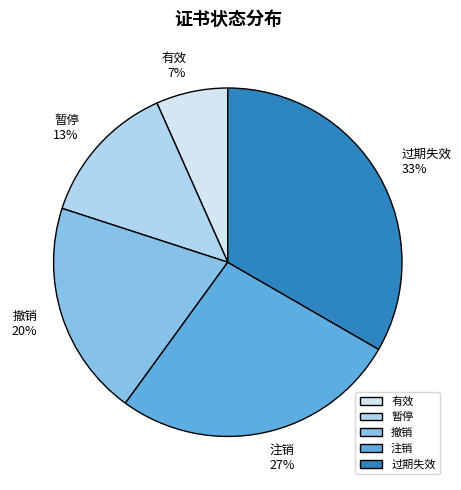

The 有效 slice represents 7% of the pie. True or false?

True